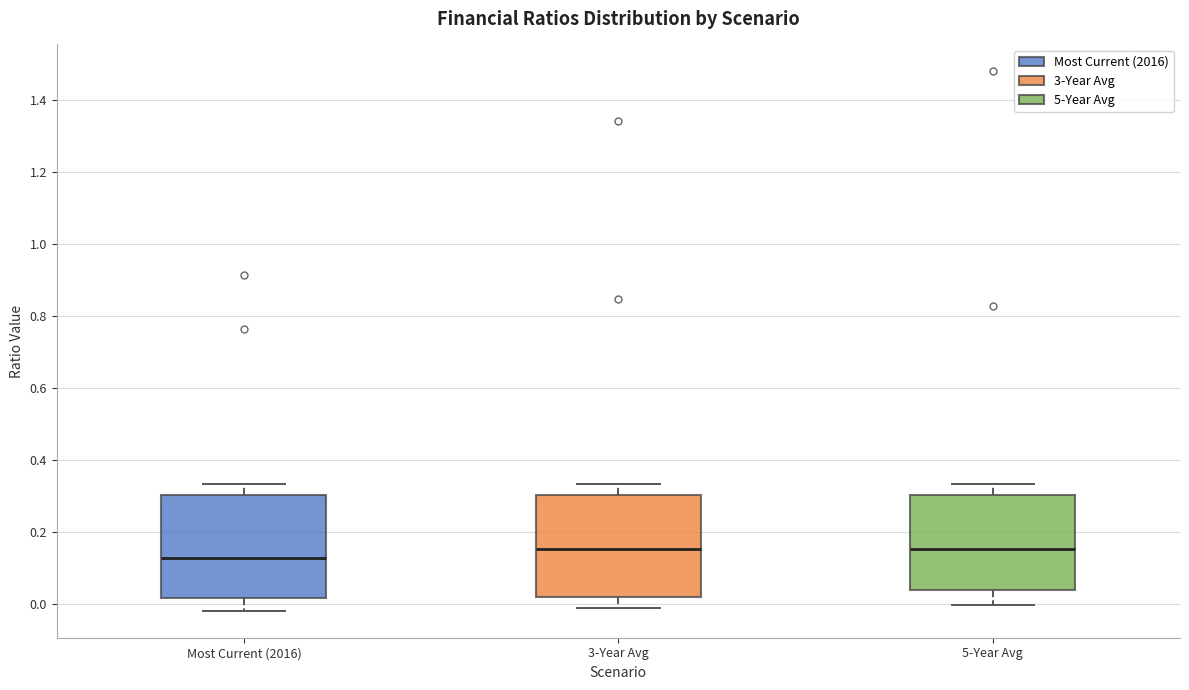

Reading left to right, transcribe this box plot: for each box, give where its median line is, the range the box spans, and where its two whiskers end, as read against the y-axis. The values are not printed on the chart, so give them approximately, as read against the axis.

Most Current (2016): median 0.12, box 0.02 to 0.30, whiskers -0.02 to 0.34
3-Year Avg: median 0.16, box 0.02 to 0.30, whiskers -0.02 to 0.34
5-Year Avg: median 0.16, box 0.04 to 0.30, whiskers 0.00 to 0.34